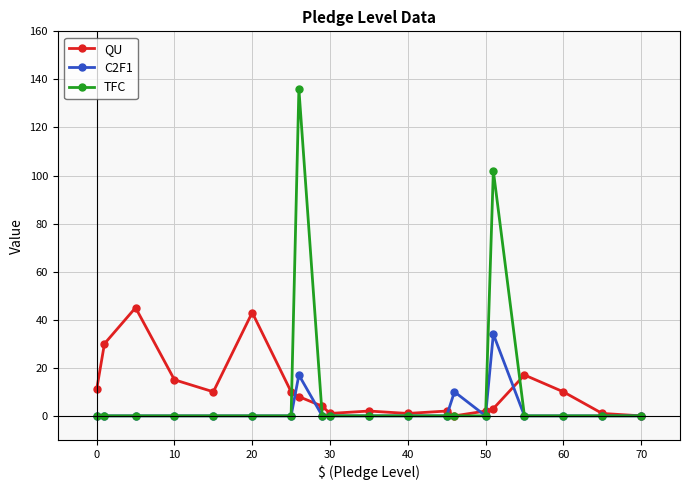

What is the greatest value displayed?

136